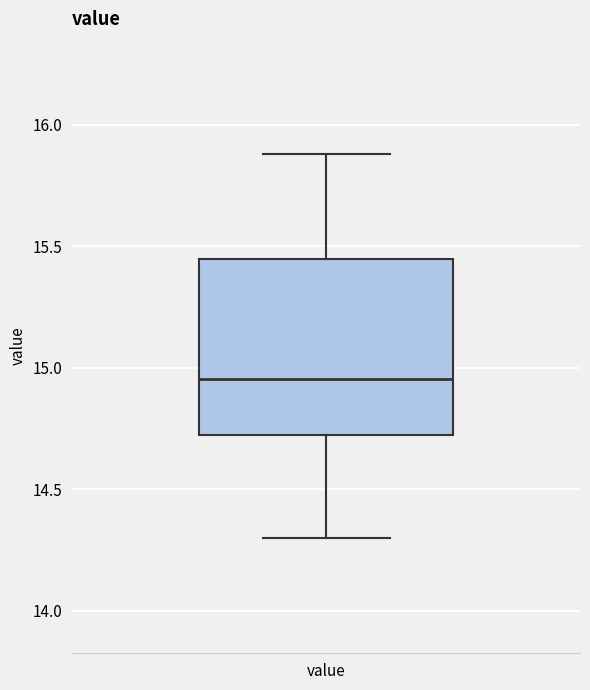

Transcribe this box plot: give where the median line is, the range the box spans, and where the two whiskers end, as read against the y-axis. The values are not printed on the chart, so give them approximately, as read against the axis.

median 14.95, box 14.70 to 15.45, whiskers 14.30 to 15.90